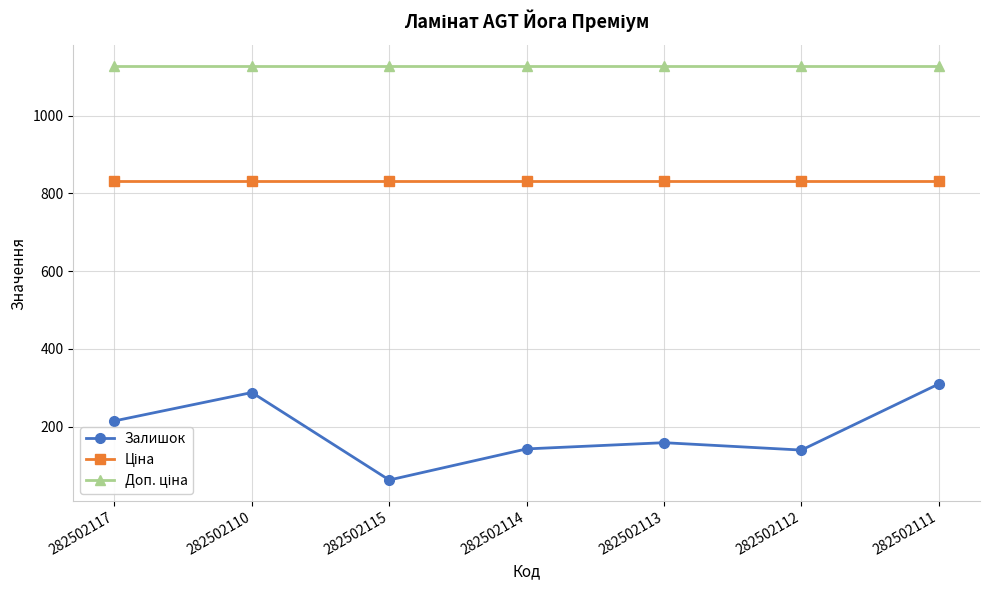

At how many categories does at least one series exceed 493?

7